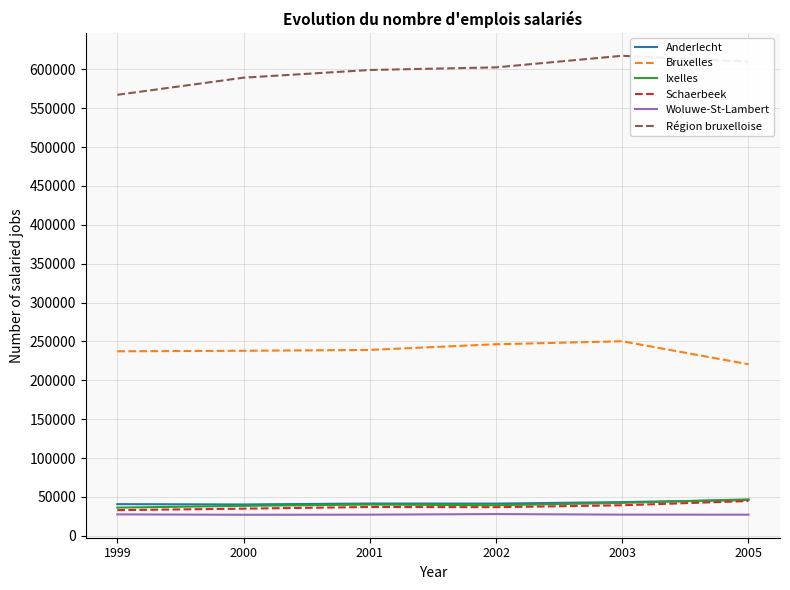

Which series changed the most between 2002 and 2003?

Région bruxelloise